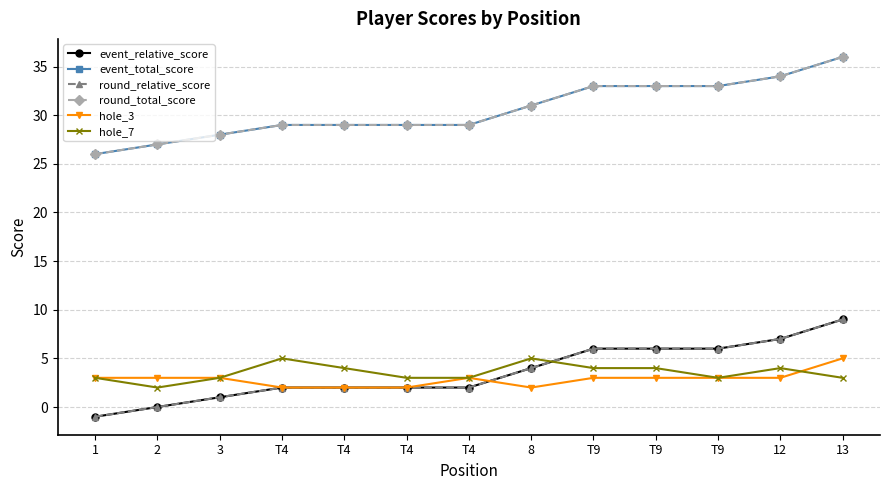

Is this an area chart (filled region under the line)?

No